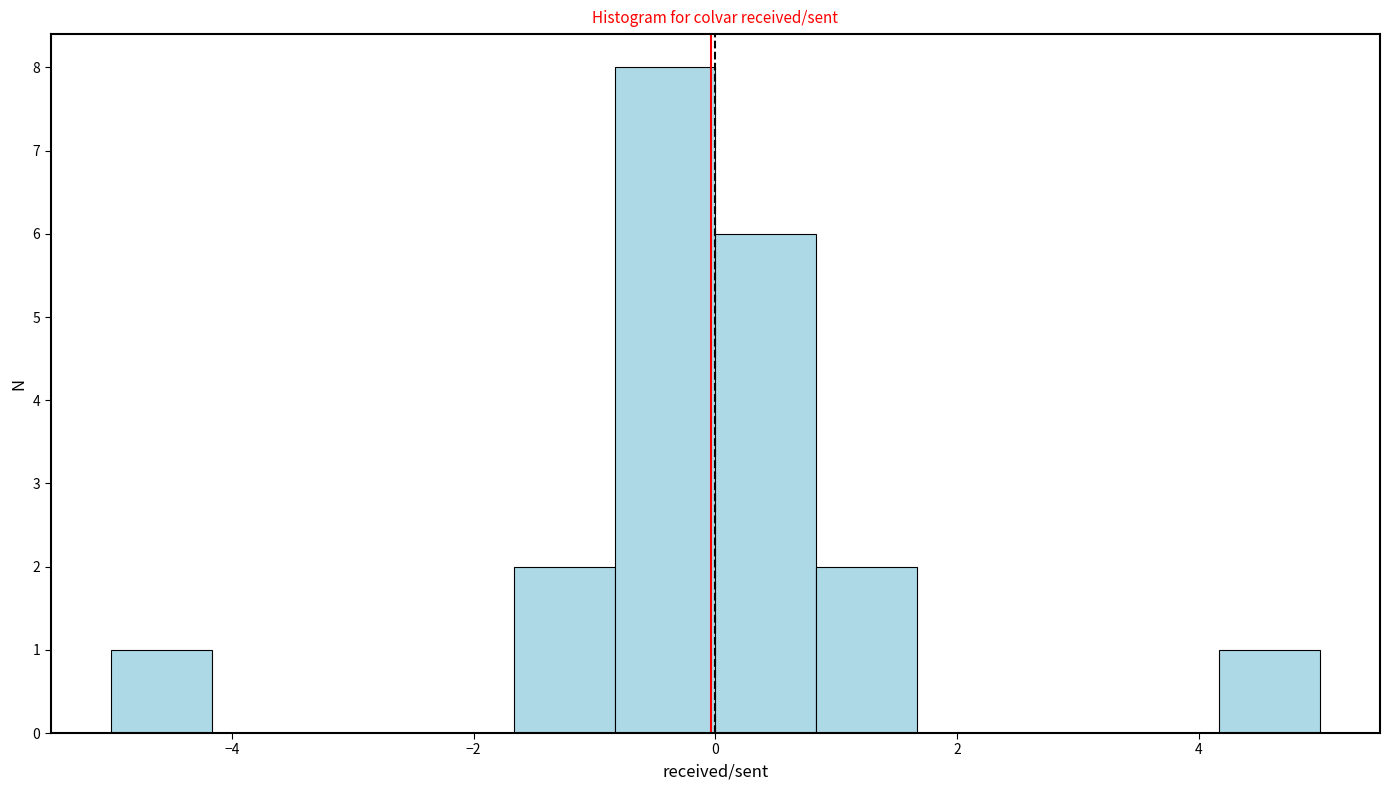

Reading left to right, transcribe this chart: for each bar, give the range it covers on the x-axis and its height. Neither the bar edges nor the heights are printed on the chart, so give them approximately, as read against the axes.

-5.0 to -4.2: 1
-4.2 to -3.4: 0
-3.4 to -2.4: 0
-2.4 to -1.6: 0
-1.6 to -0.8: 2
-0.8 to 0.0: 8
0.0 to 0.8: 6
0.8 to 1.6: 2
1.6 to 2.6: 0
2.6 to 3.4: 0
3.4 to 4.2: 0
4.2 to 5.0: 1